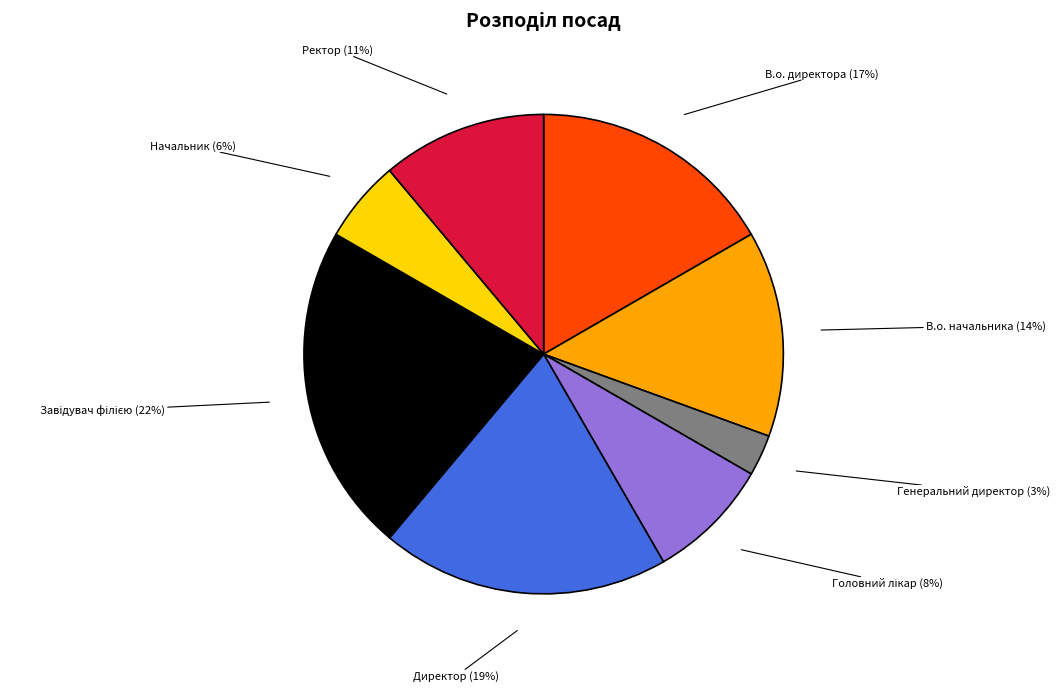

Between Ректор and В.о. начальника, which is larger?

В.о. начальника